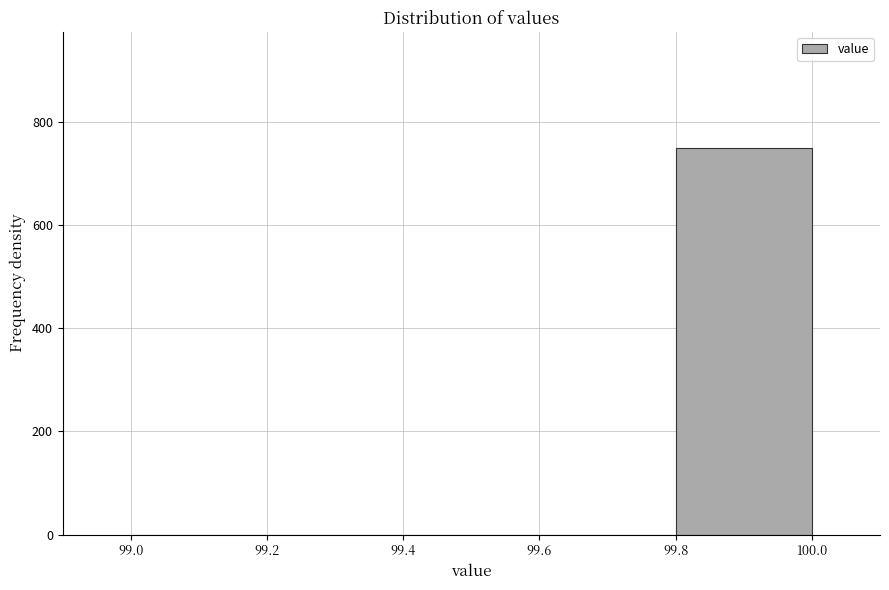

Reading left to right, list every bar in this chart as the range it spans on the x-axis followed by its height. The values are not printed on the chart, so give them approximately, as read against the axis.

99.0 to 99.2: 0
99.2 to 99.4: 0
99.4 to 99.6: 0
99.6 to 99.8: 0
99.8 to 100.0: 760